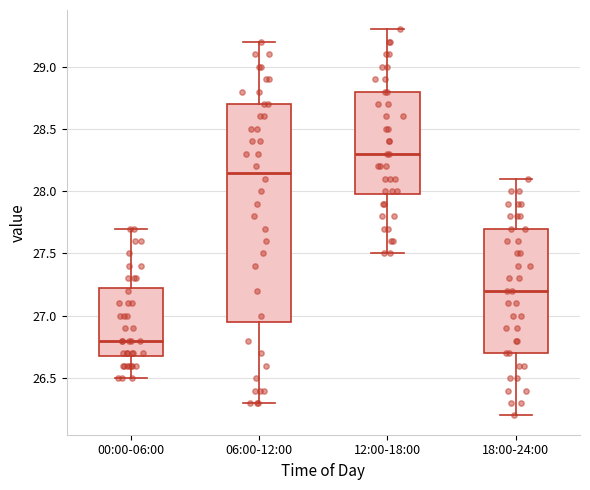

Reading left to right, read every box against the y-axis: the position of its median line, the range the box covers, and the ends of its whiskers. The values are not printed on the chart, so give them approximately, as read against the axis.

00:00-06:00: median 26.80, box 26.70 to 27.25, whiskers 26.50 to 27.70
06:00-12:00: median 28.15, box 26.95 to 28.70, whiskers 26.30 to 29.20
12:00-18:00: median 28.30, box 28.00 to 28.80, whiskers 27.50 to 29.30
18:00-24:00: median 27.20, box 26.70 to 27.70, whiskers 26.20 to 28.10